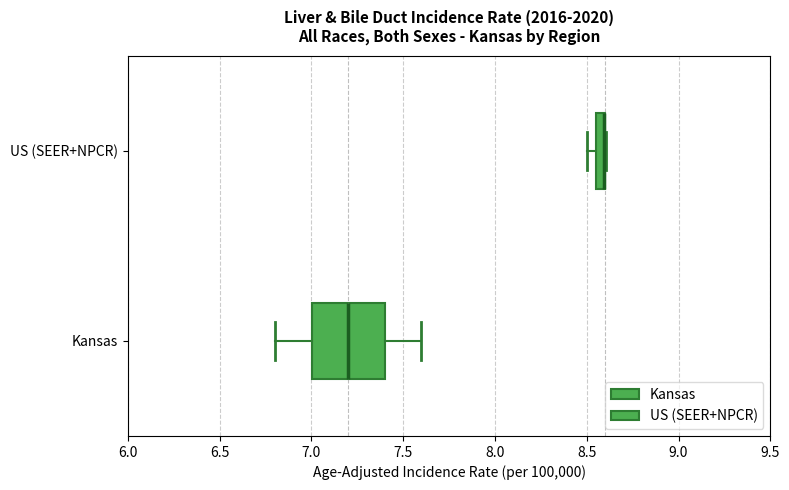

Which box is the widest, from its left edge to its right edge?

Kansas